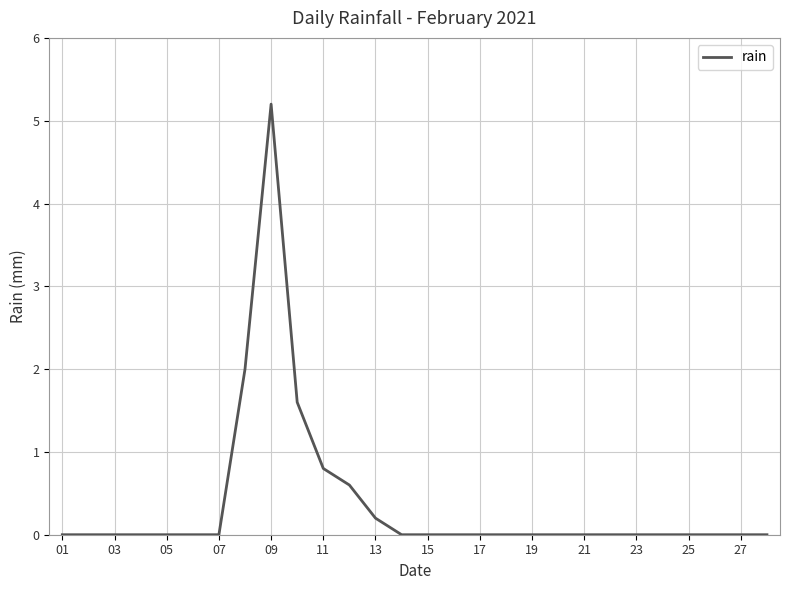

What is the difference between the maximum and minimum values?

5.2